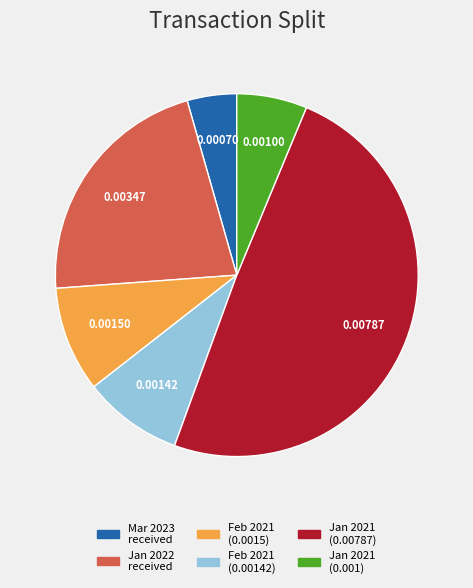

Is there any slice that represents more than half of the pie?

No